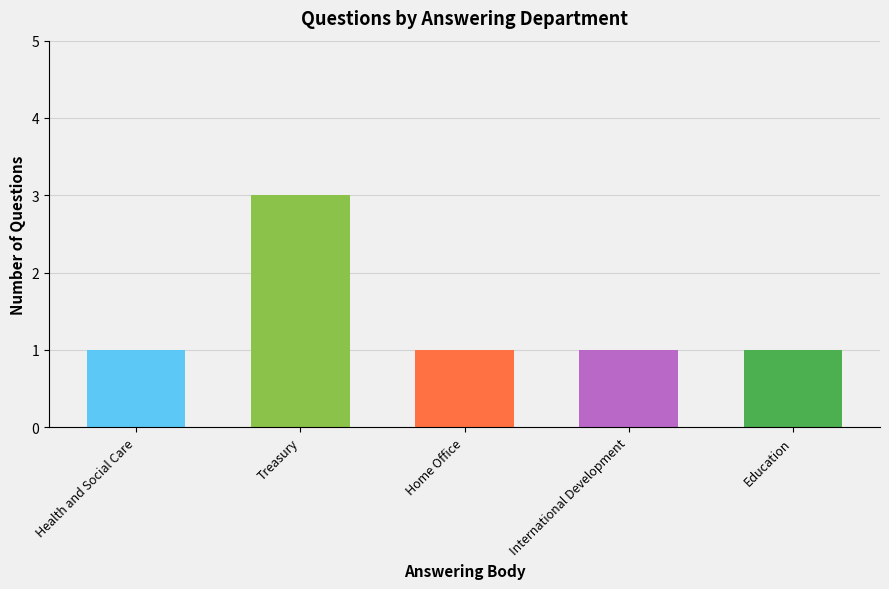

Count the values in the range 1 to 2.

4